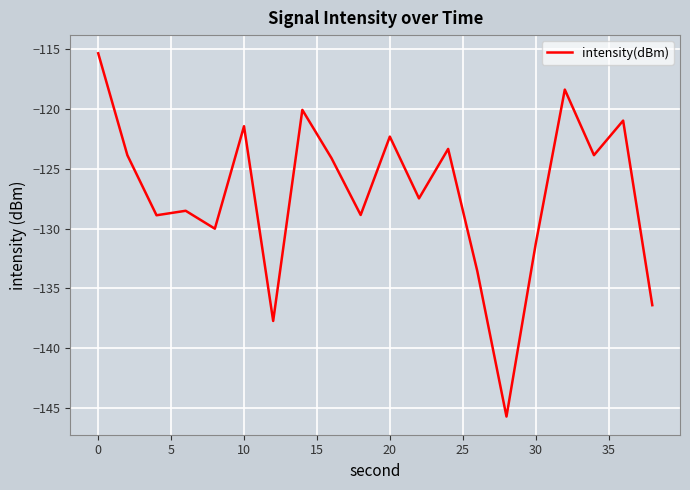

What is the smallest value displayed?

-145.7